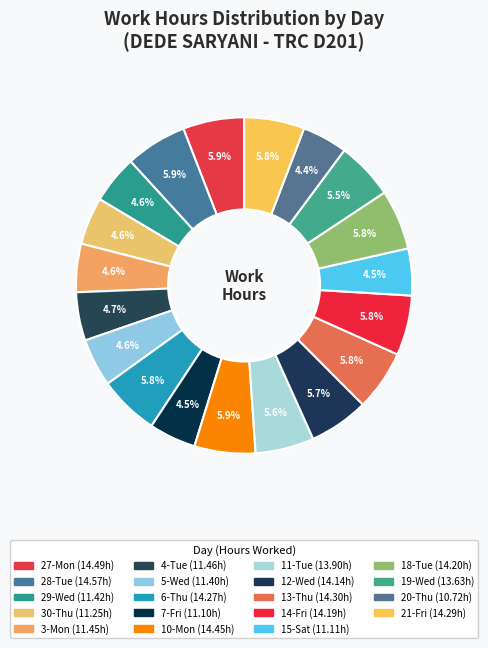

How many slices are in this pie chart?

19